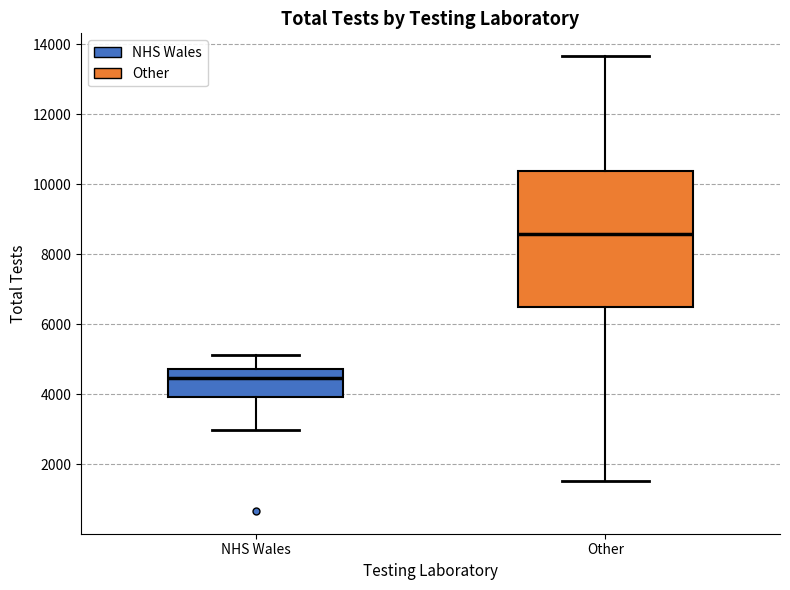

Which box has the highest median line?

Other